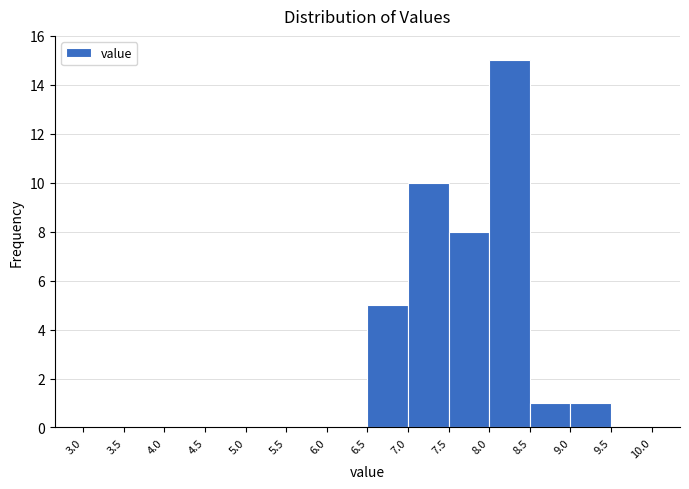

How tall is the bar that spans 8.0 to 8.5 on the x-axis? The values are not printed on the chart, so give them approximately, as read against the axis.

15